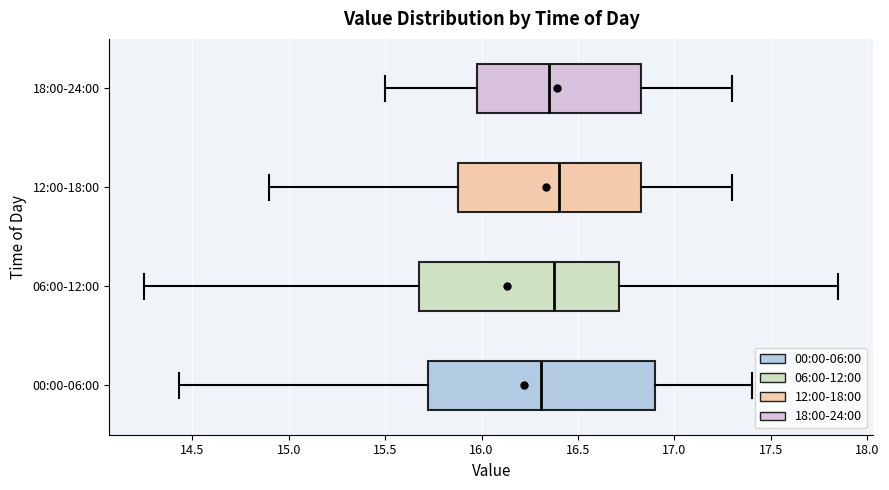

Comparing the boxes themselves (not the whiskers), which one is the widest?

00:00-06:00